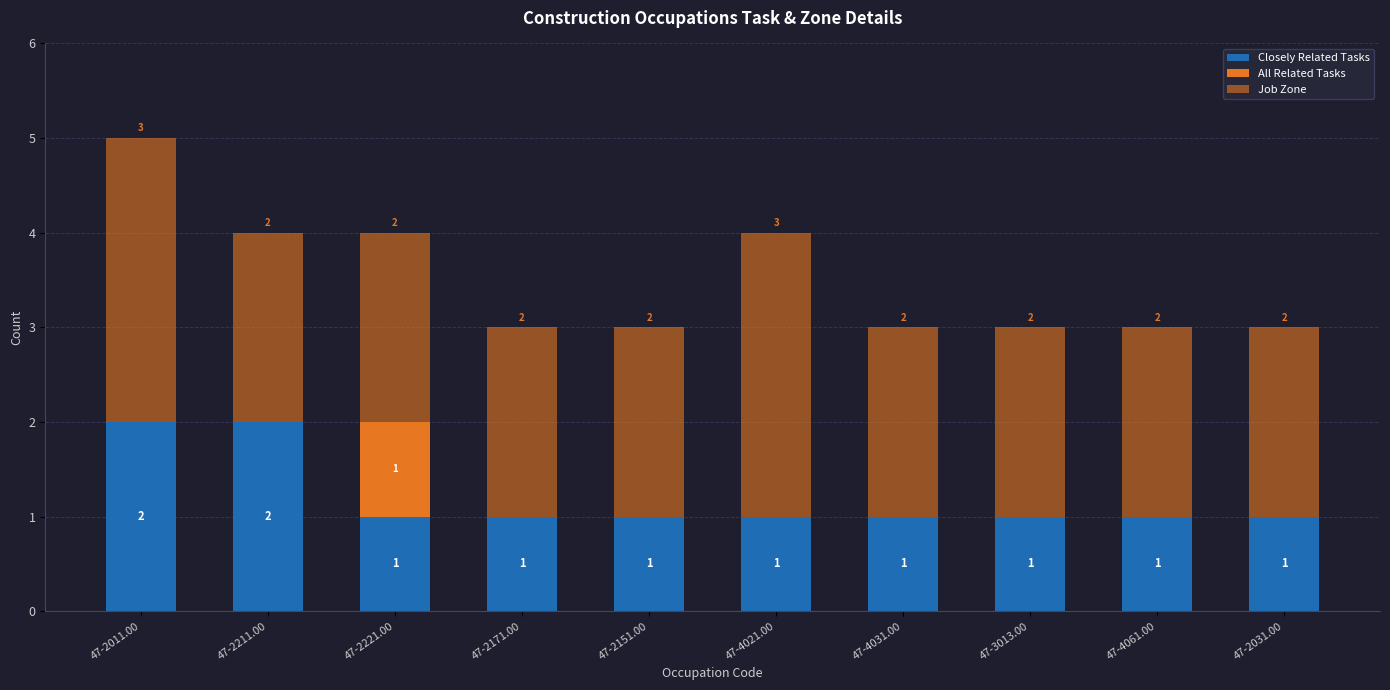

What is the difference between the maximum and second lowest values in the All Related Tasks series?

1